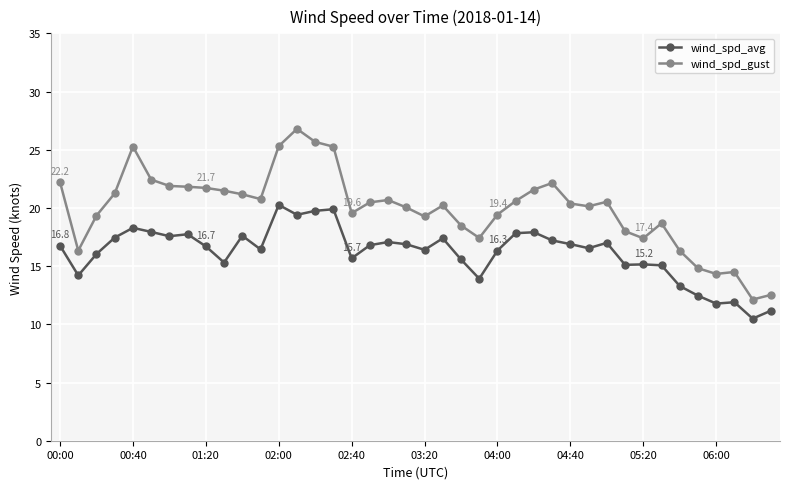

How many distinct data groups are displayed?

2